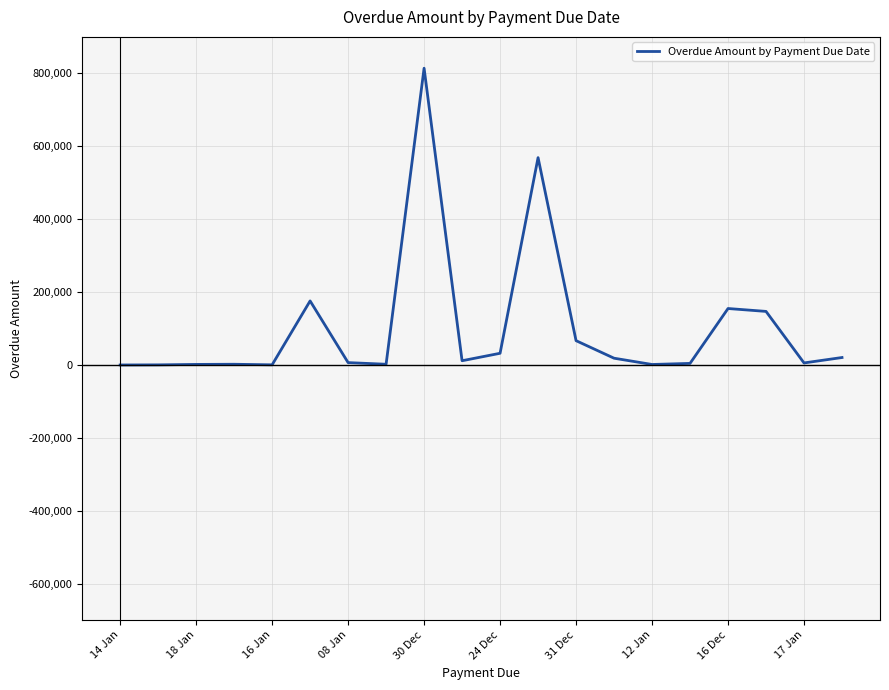

What is the greatest value displayed?

814042